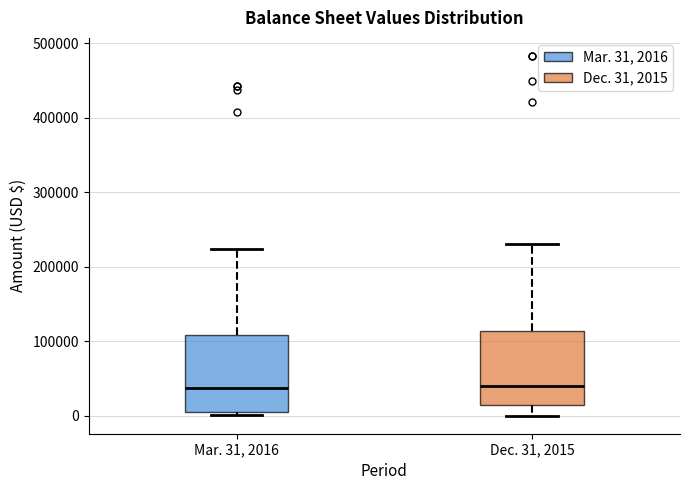

Reading left to right, read every box against the y-axis: the position of its median line, the range the box covers, and the ends of its whiskers. The values are not printed on the chart, so give them approximately, as read against the axis.

Mar. 31, 2016: median 40000, box 10000 to 110000, whiskers 0 to 220000
Dec. 31, 2015: median 40000, box 10000 to 110000, whiskers 0 to 230000